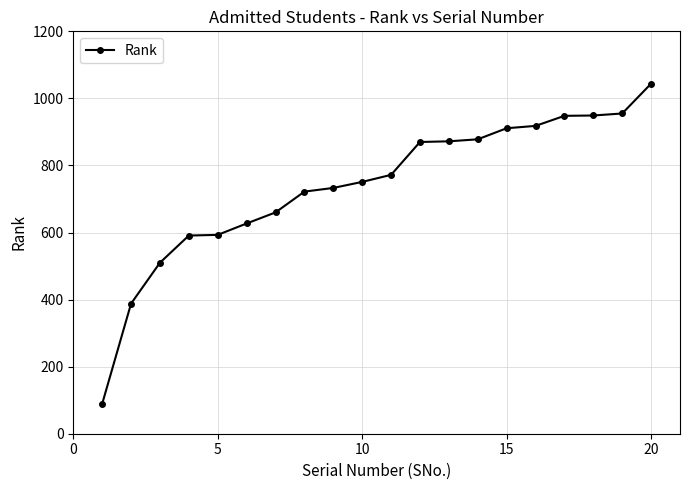

What is the average value?

739